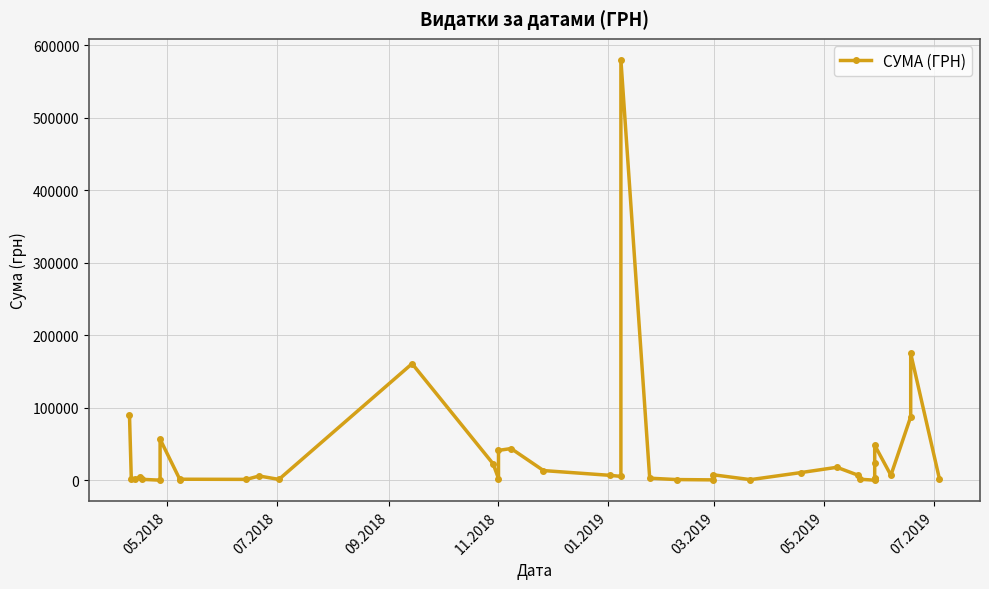

How many interior local valleys (lower than both neighbors) does the data have?

11